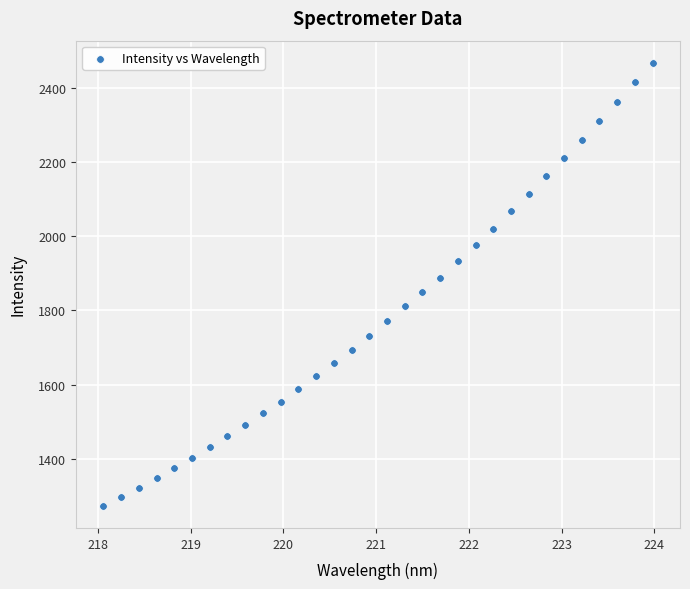

What is the range of X values (max minus min)?

5.9